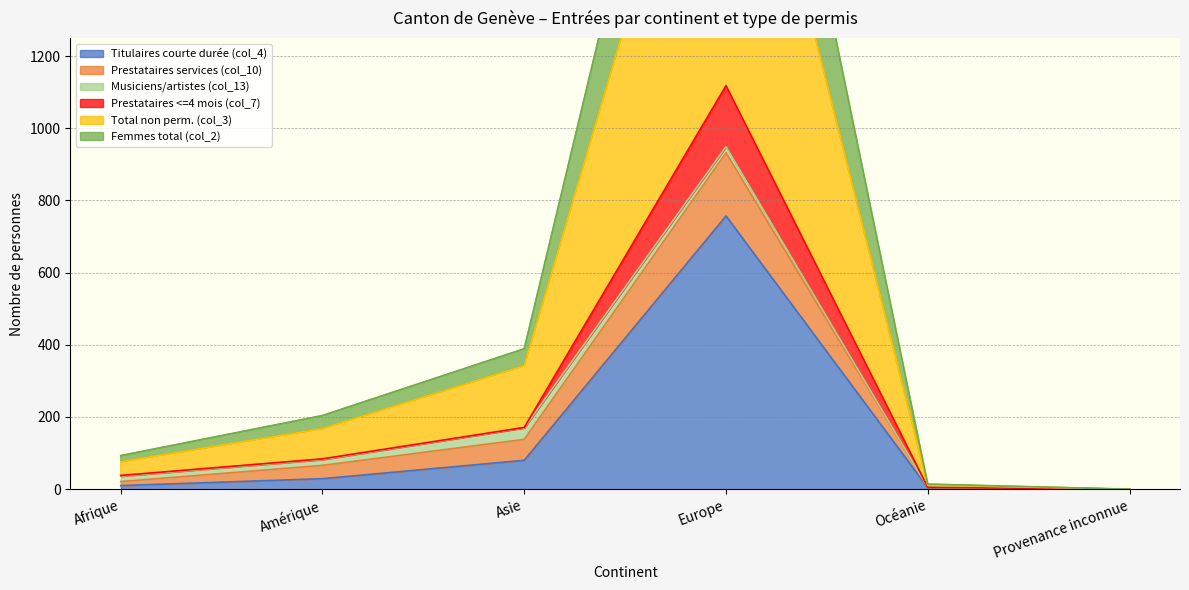

What is the difference between the maximum and minimum values in the Titulaires courte durée (col_4) series?

757